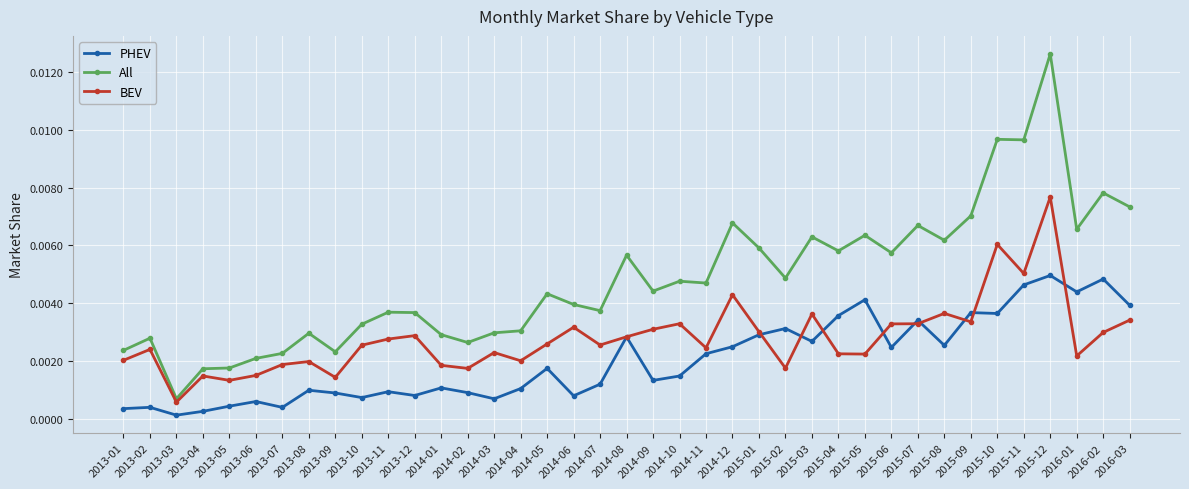

What is the label of the 19th point from the right?

2014-09